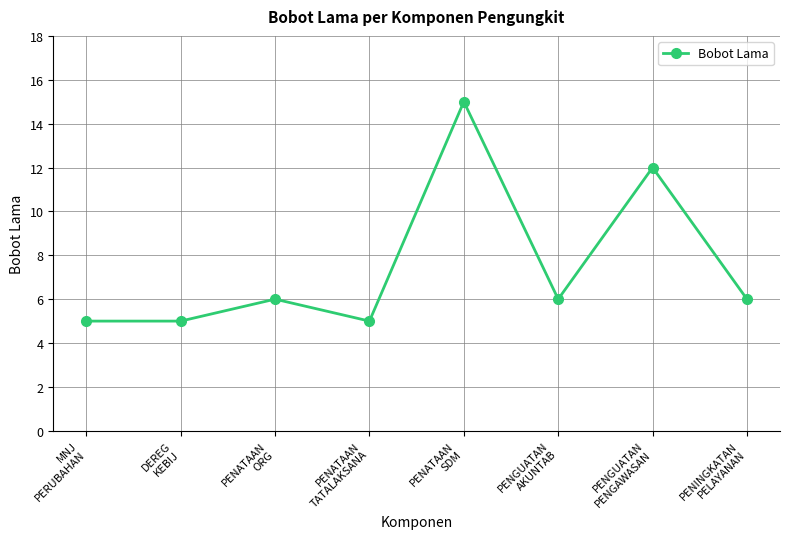

What is the smallest value displayed?

5